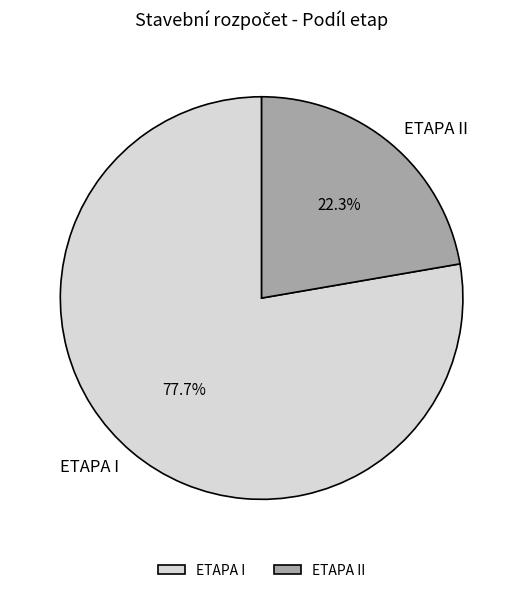

Combined, what portion of the pie is ETAPA I and ETAPA II?

100.0%